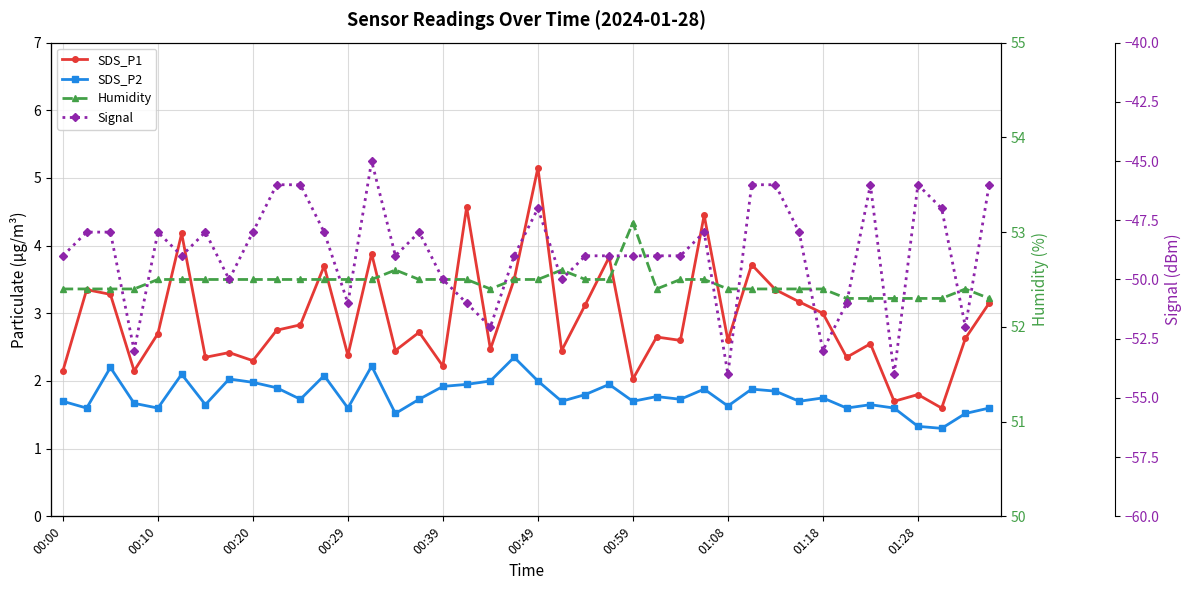

Is the value of Signal at 00:20 greater than the value of SDS_P2 at 00:29?

No